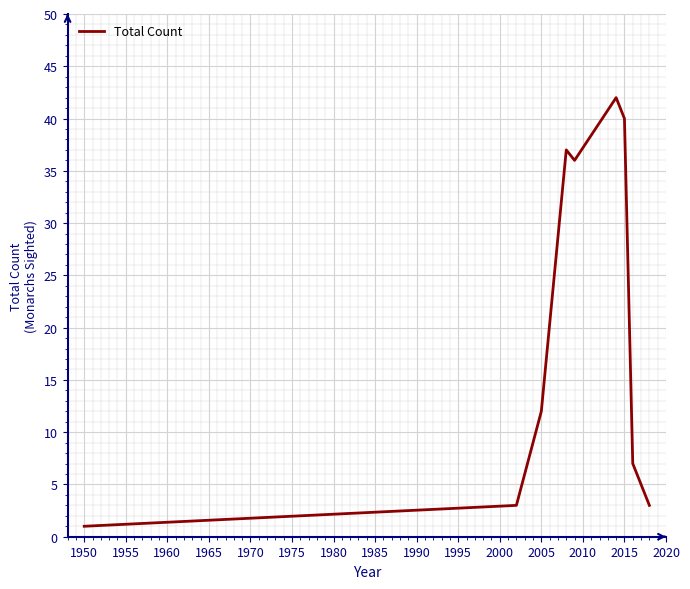

What is the greatest value displayed?

42